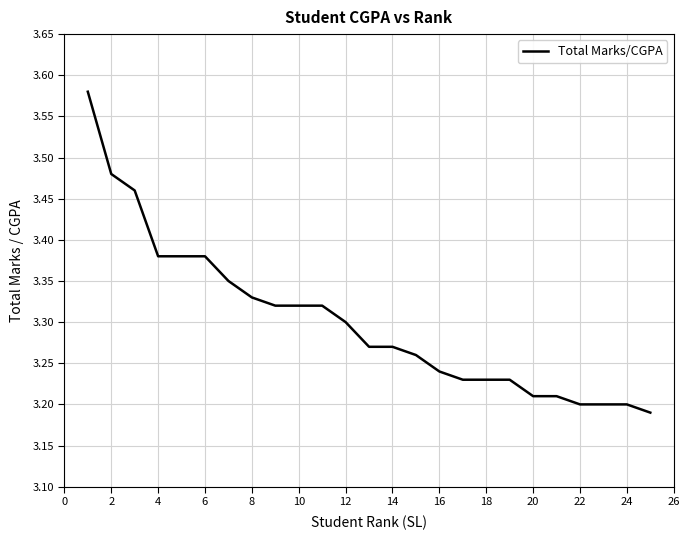

What is the difference between the maximum and minimum values?

0.4